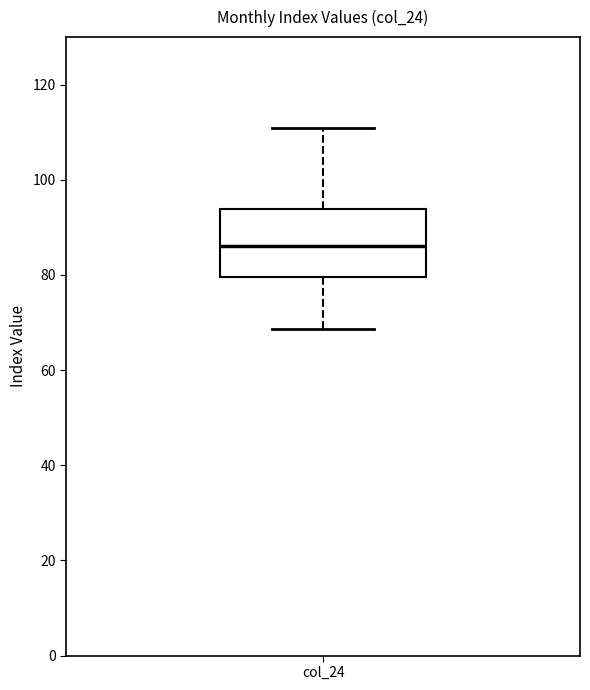

Read this box plot against the y-axis: the position of the median line, the range covered by the box, and the ends of both whiskers. The values are not printed on the chart, so give them approximately, as read against the axis.

median 86, box 80 to 94, whiskers 68 to 110